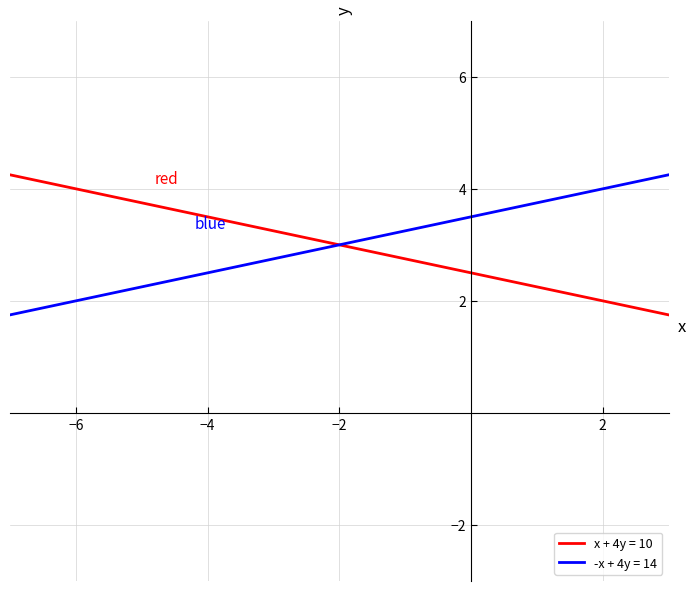

What is the minimum value for x + 4y = 10?

1.8